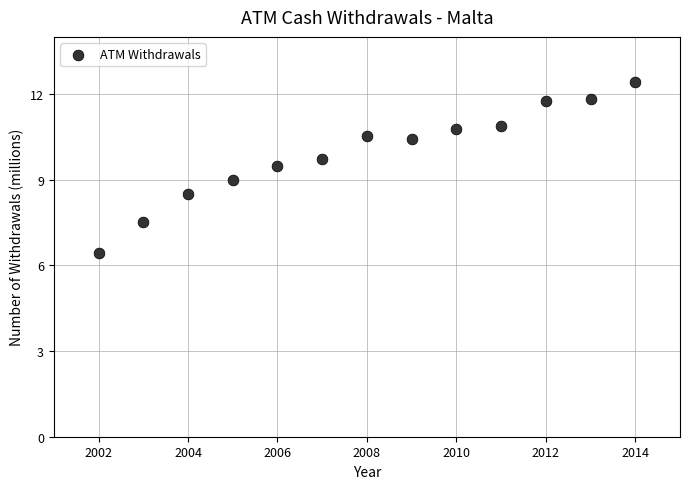

What is the range of X values (max minus min)?

12.0